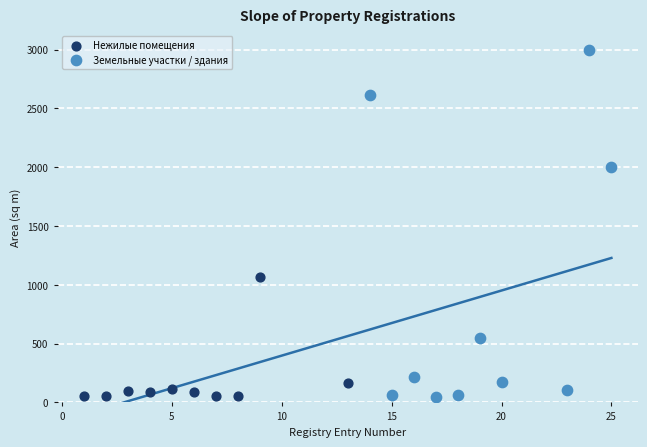

Which series reaches the maximum Y coordinate?

Земельные участки / здания